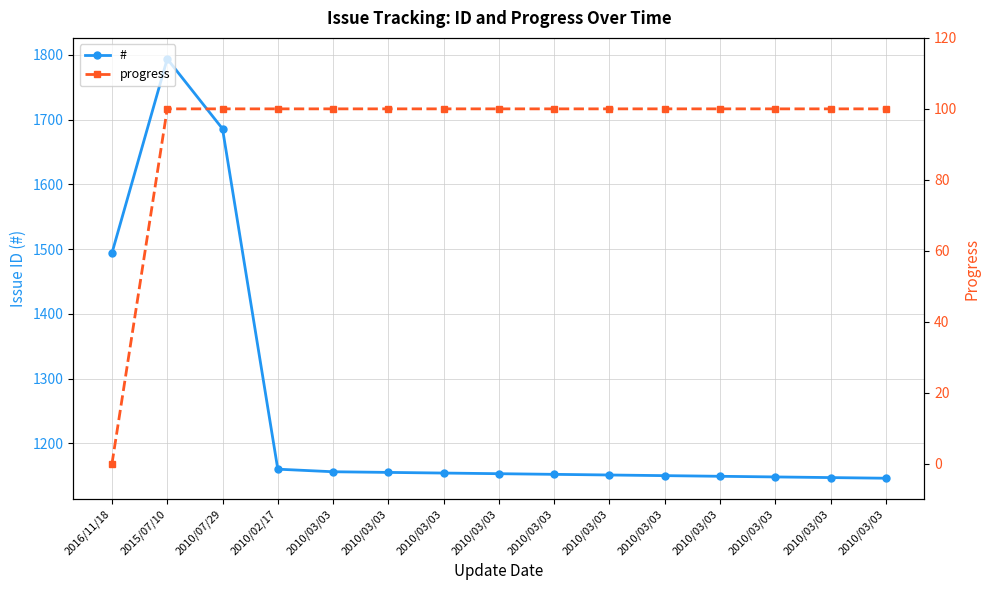

List the labels in order of progress value, smallest first.

2016/11/18, 2015/07/10, 2010/07/29, 2010/02/17, 2010/03/03, 2010/03/03, 2010/03/03, 2010/03/03, 2010/03/03, 2010/03/03, 2010/03/03, 2010/03/03, 2010/03/03, 2010/03/03, 2010/03/03